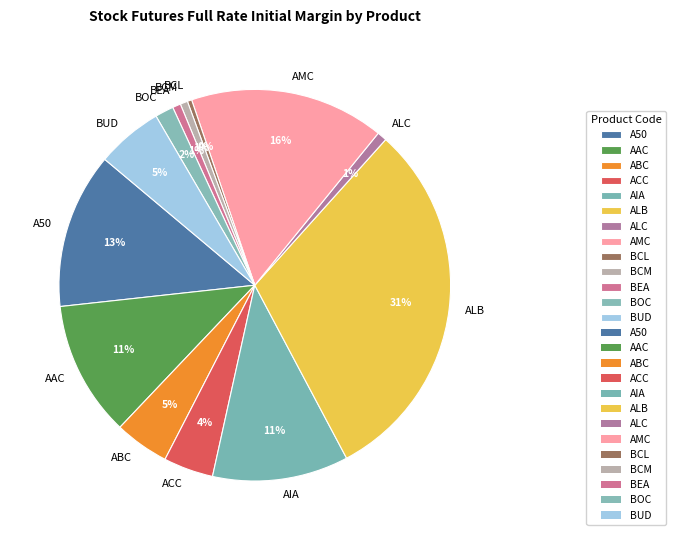

True or false: BEA accounts for 11% of the total.

False